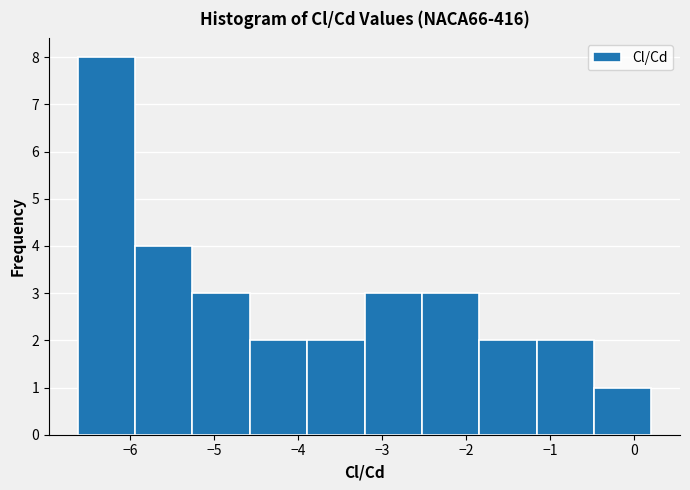

Reading left to right, transcribe this chart: for each bar, give the range it covers on the x-axis and its height. Neither the bar edges nor the heights are printed on the chart, so give them approximately, as read against the axes.

-6.6 to -5.9: 8
-5.9 to -5.3: 4
-5.3 to -4.6: 3
-4.6 to -3.9: 2
-3.9 to -3.2: 2
-3.2 to -2.5: 3
-2.5 to -1.8: 3
-1.8 to -1.2: 2
-1.2 to -0.5: 2
-0.5 to 0.2: 1